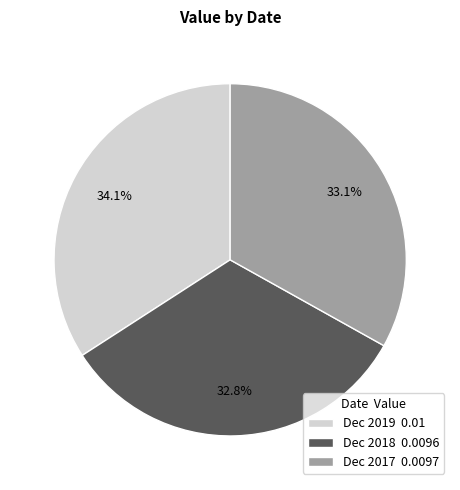

Is there any slice that represents more than half of the pie?

No